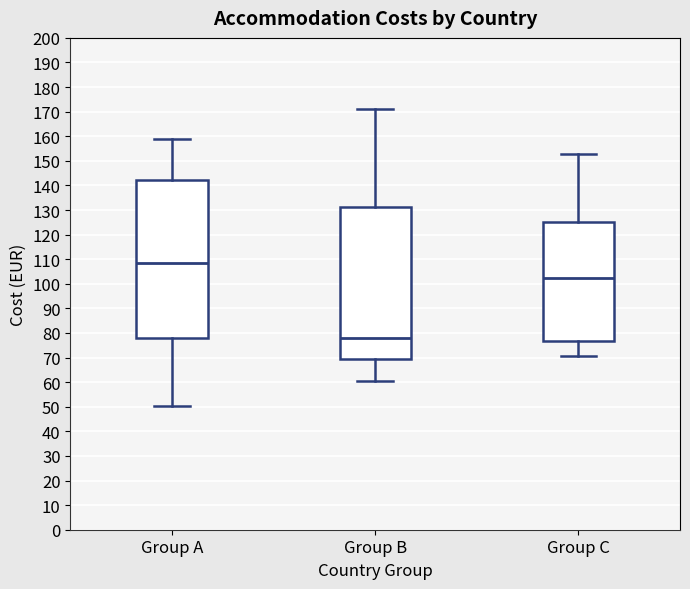

Reading left to right, read every box against the y-axis: the position of its median line, the range the box covers, and the ends of its whiskers. The values are not printed on the chart, so give them approximately, as read against the axis.

Group A: median 109, box 78 to 142, whiskers 50 to 159
Group B: median 78, box 69 to 131, whiskers 60 to 171
Group C: median 103, box 77 to 125, whiskers 71 to 153